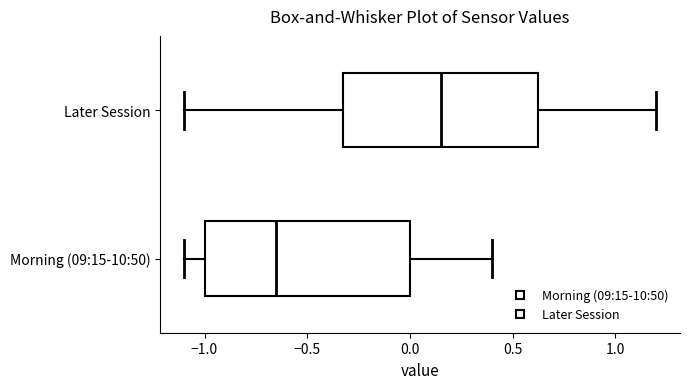

Which box's median line is the furthest to the left?

Morning (09:15-10:50)